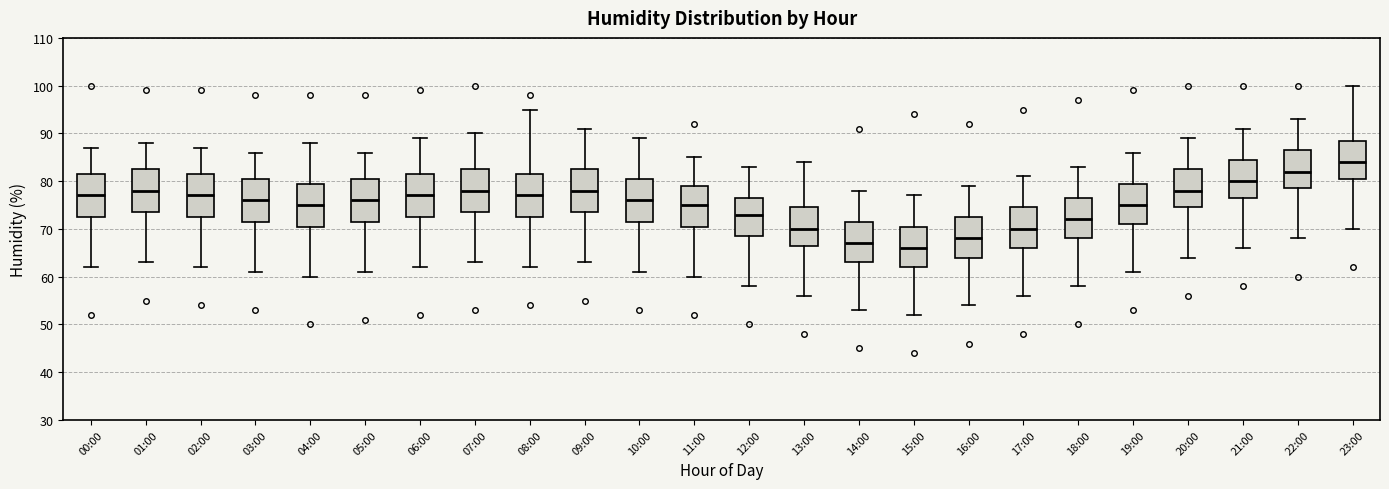

Where is the upper edge of the box for 01:00 on the y-axis? The values are not printed on the chart, so give them approximately, as read against the axis.

83